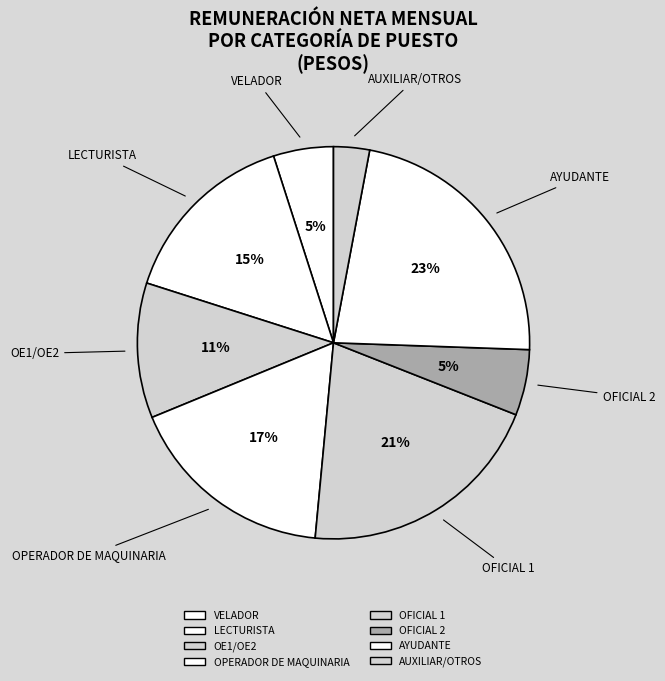

True or false: AYUDANTE accounts for 1% of the total.

False